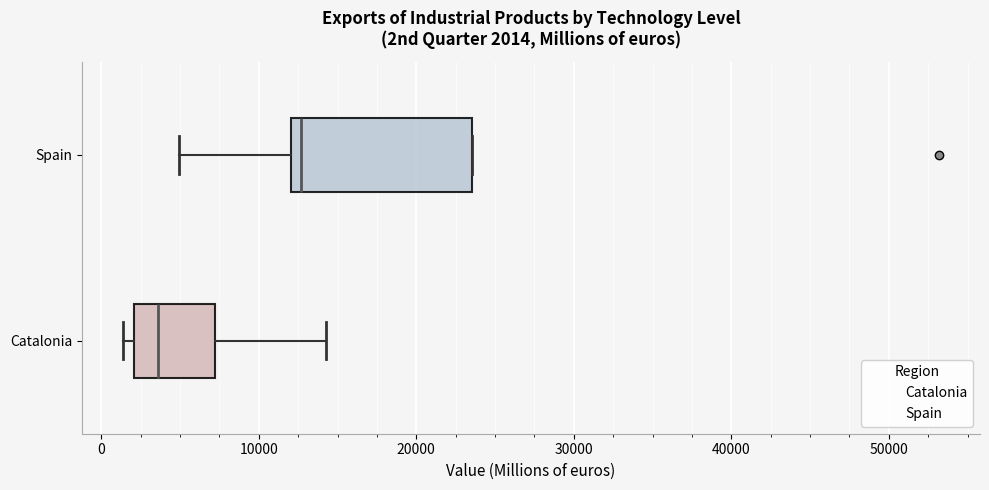

Which box has the furthest to the right median line?

Spain